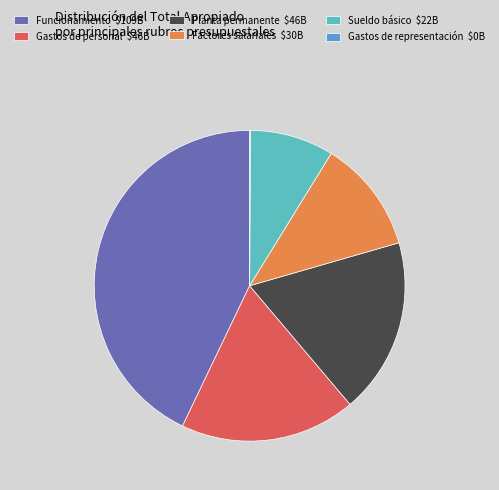

Is there any slice that represents more than half of the pie?

No